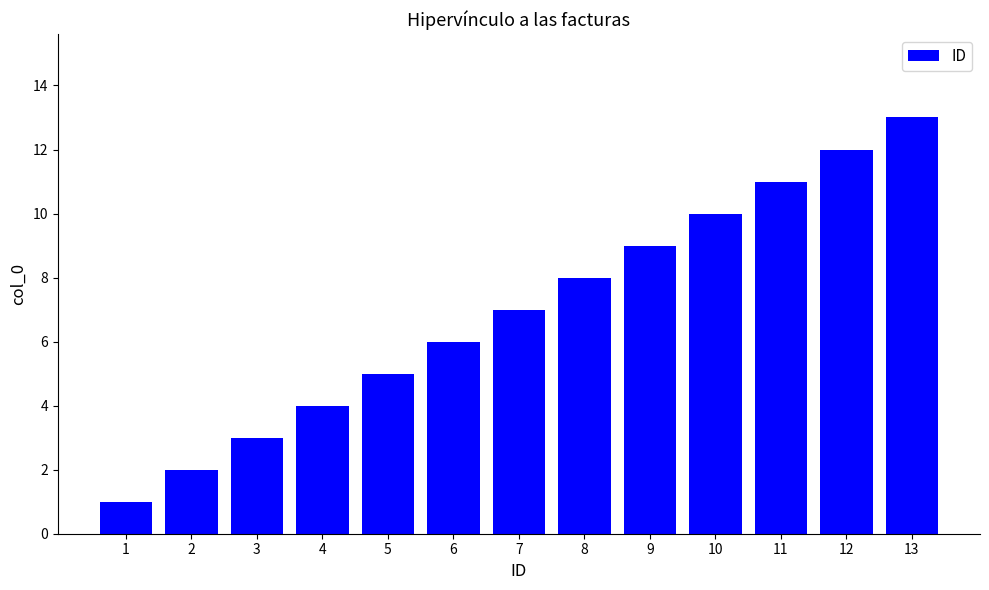

Reading right to left, transcribe all the data shown in this chart.

13	12	11	10	9	8	7	6	5	4	3	2	1